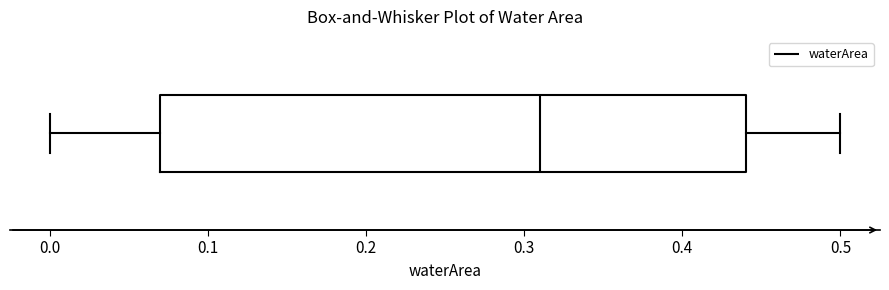

Transcribe this box plot: give where the median line is, the range the box spans, and where the two whiskers end, as read against the x-axis. The values are not printed on the chart, so give them approximately, as read against the axis.

median 0.31, box 0.07 to 0.44, whiskers 0.00 to 0.50